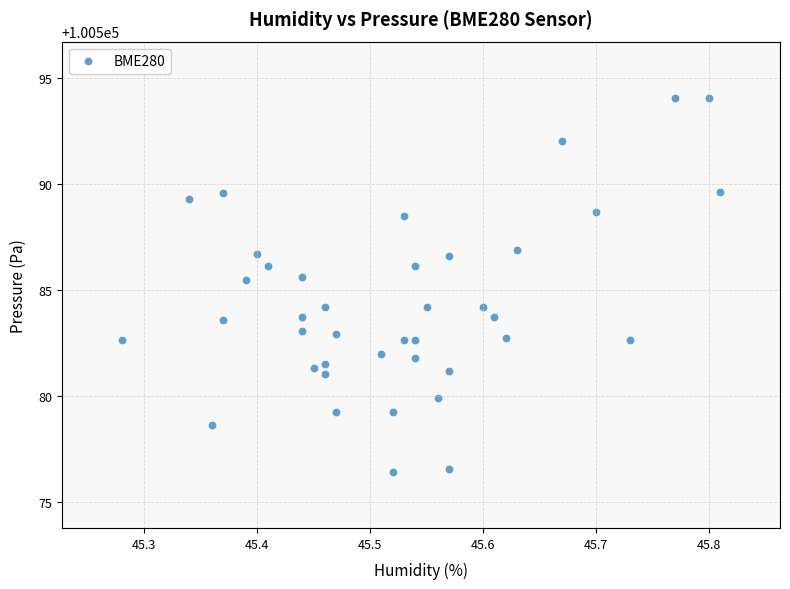

What is the range of X values (max minus min)?

0.5